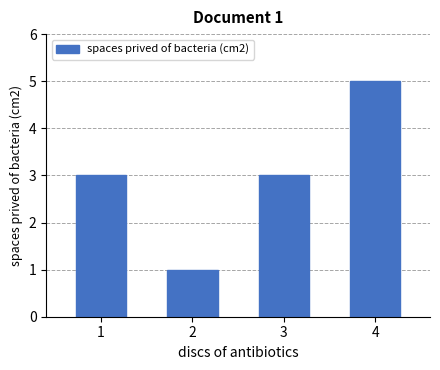

Reading left to right, transcribe all the data shown in this chart.

1=3	2=1	3=3	4=5